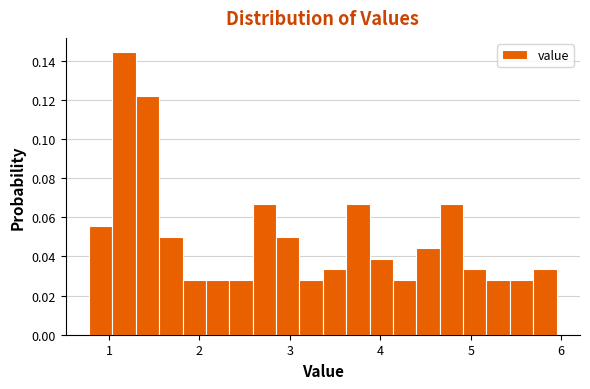

Around what value on the x-axis is the tallest bar? Give the approximate position of its centre, as read against the axis.

1.2